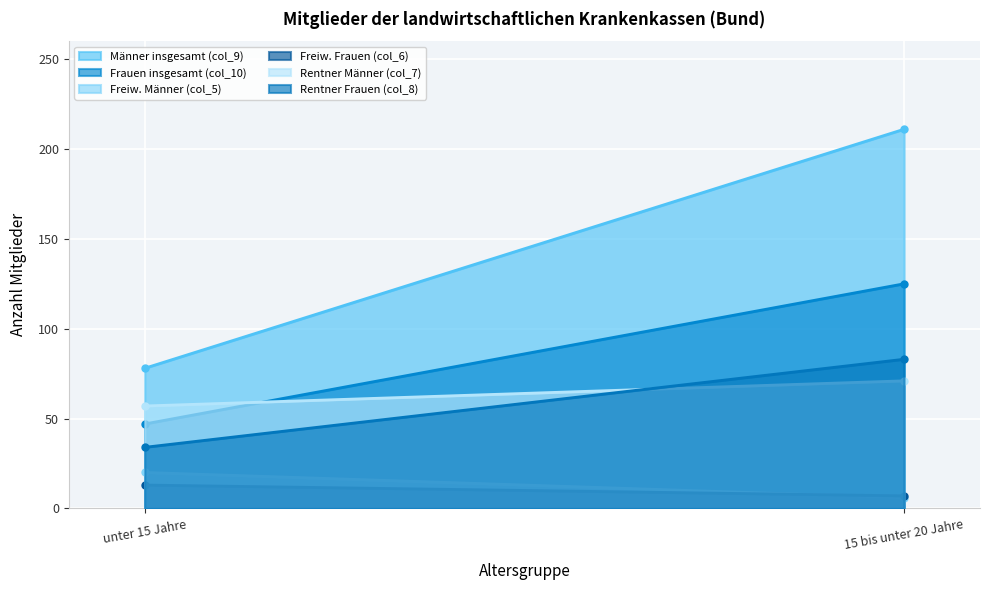

The Rentner Frauen (col_8) series shows 33 at 20-25 Jahre. True or false?

False